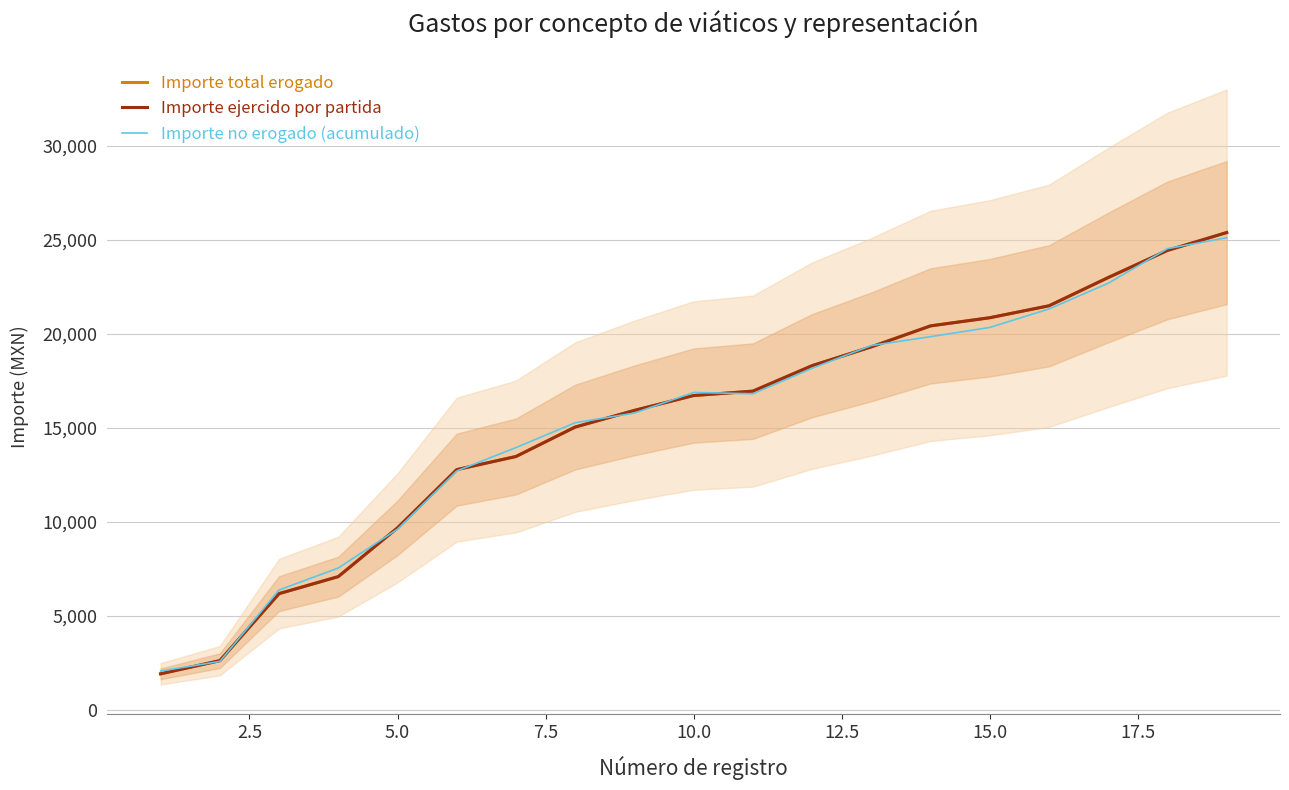

Which series has the largest range (max minus min)?

Importe total erogado